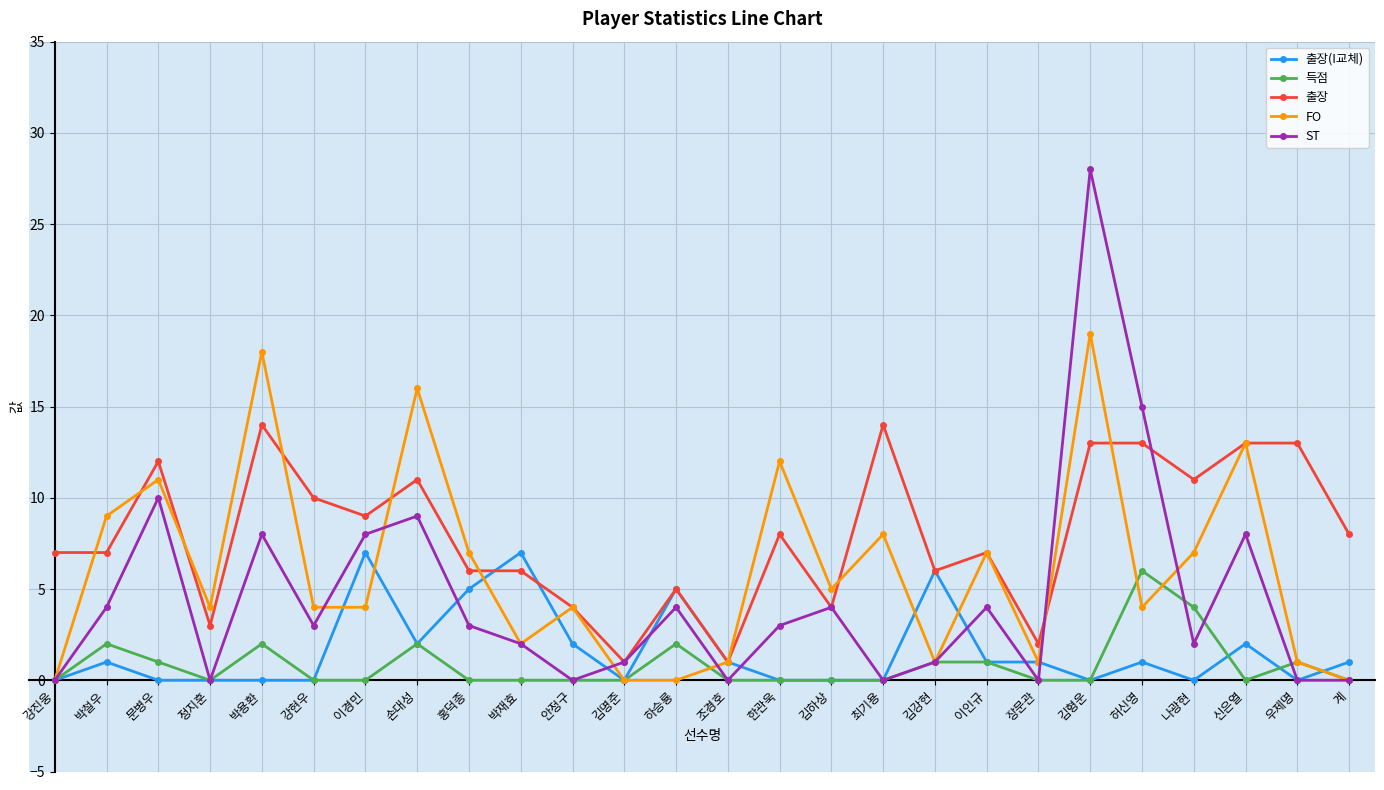

What is the spread (max minus min) of values at 박철우?

8